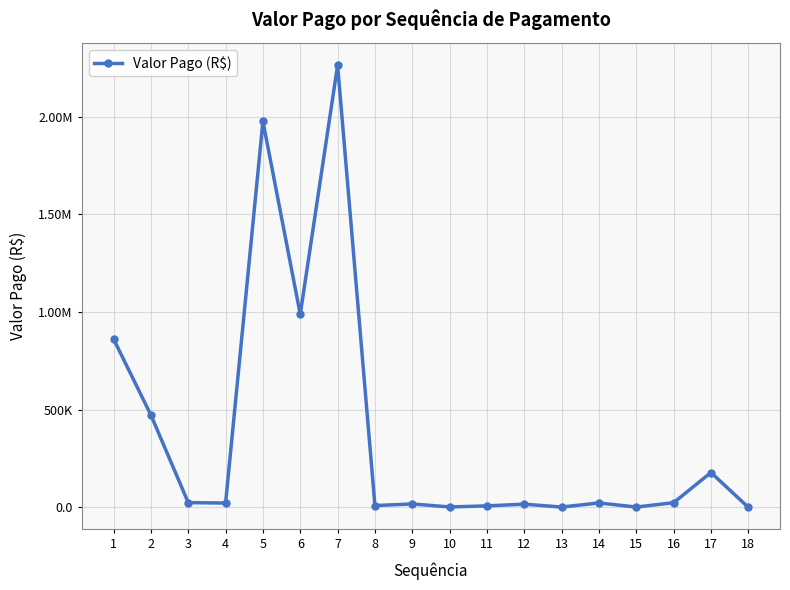

Does the chart display data point markers on the line(s)?

Yes